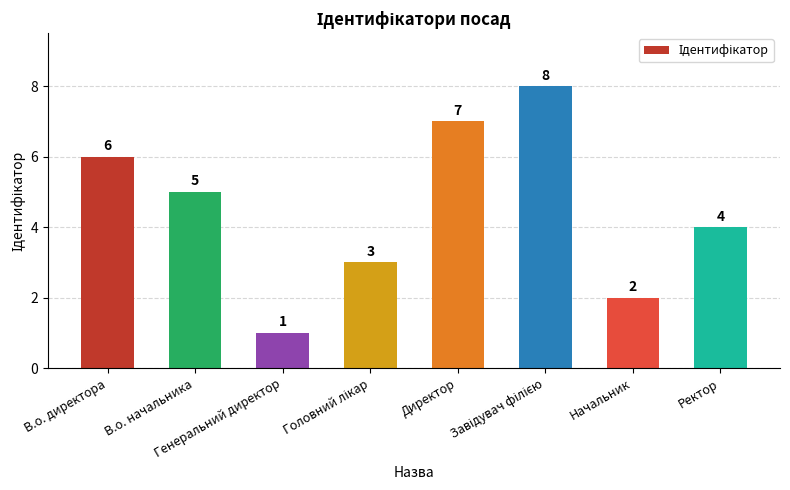

Are the bars grouped side by side (vs. stacked)?

No